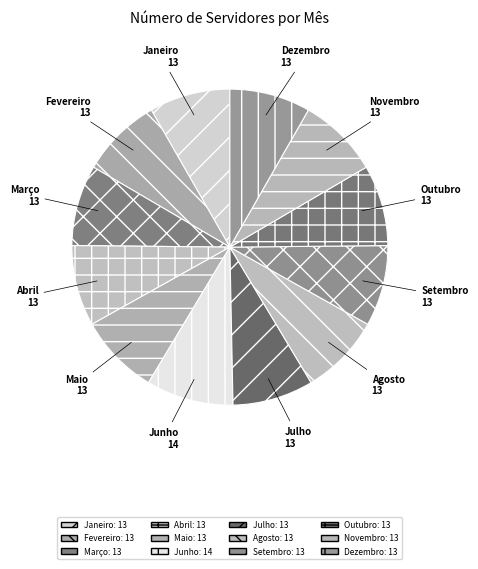

Which slice is the largest?

Junho